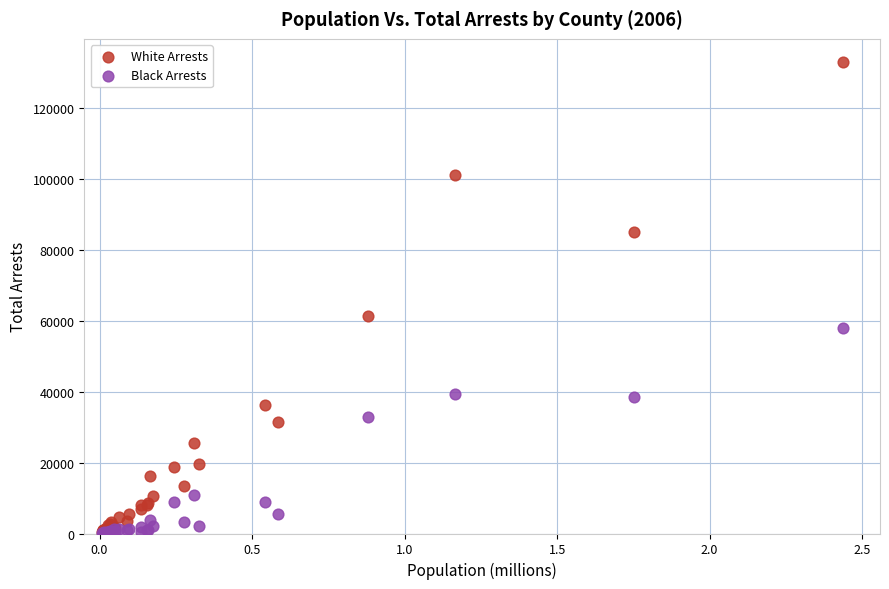

In the White Arrests series, what Y value is closest to 66544?

61215